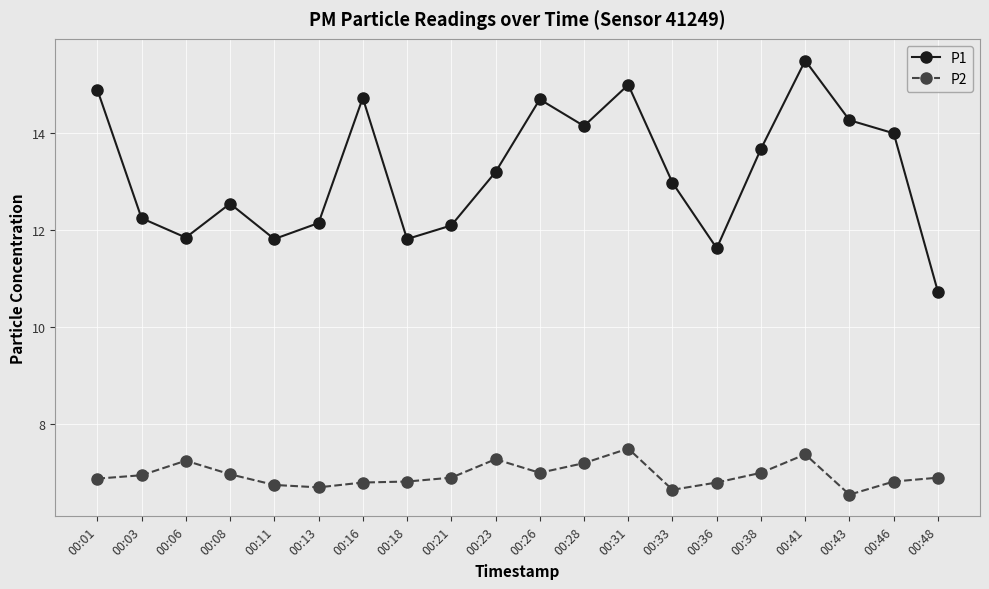

True or false: P2 has more than 0 points higher than both neighbors.

True